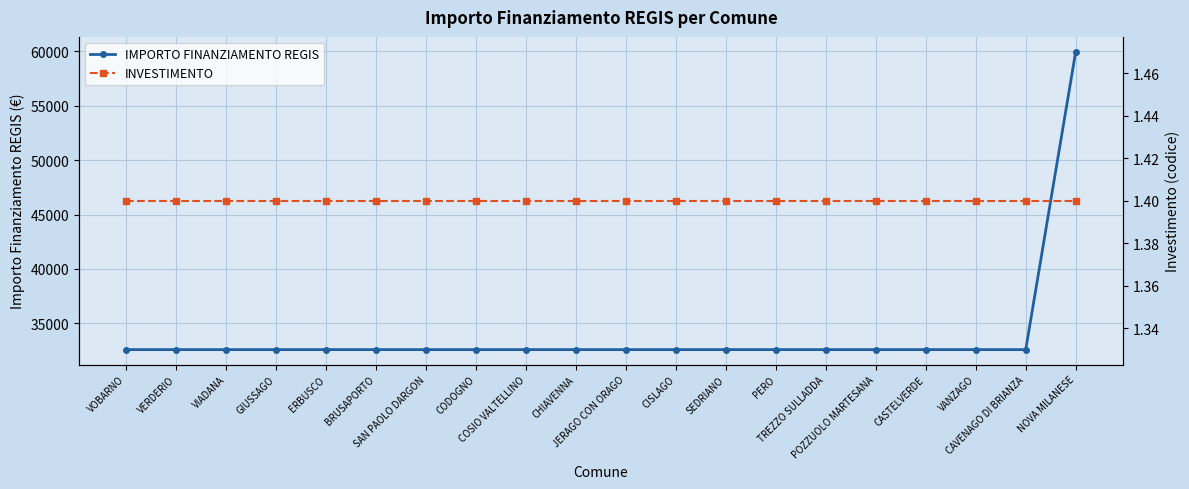

What position from the right is VOBARNO?

20